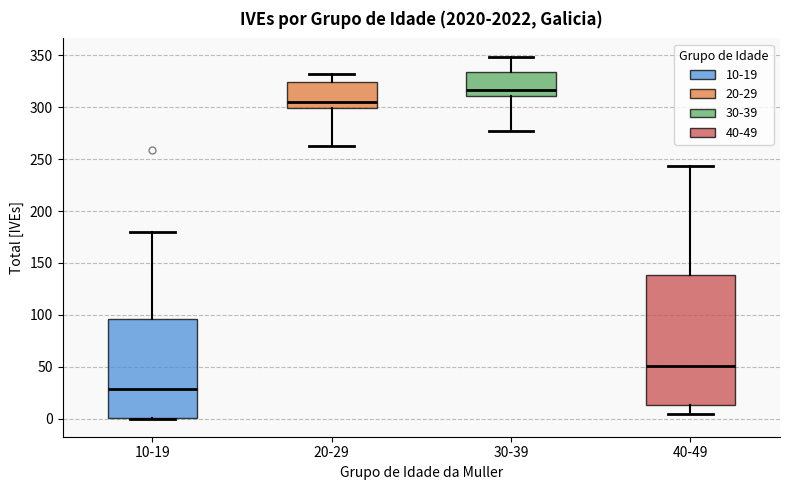

Which box is the tallest, from its lower edge to its upper edge?

40-49